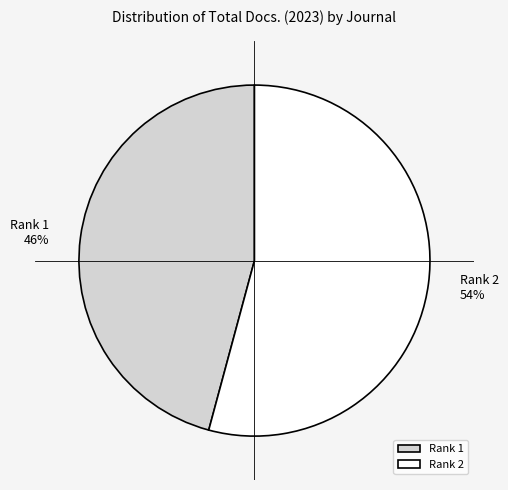

True or false: Rank 2 accounts for 65% of the total.

False